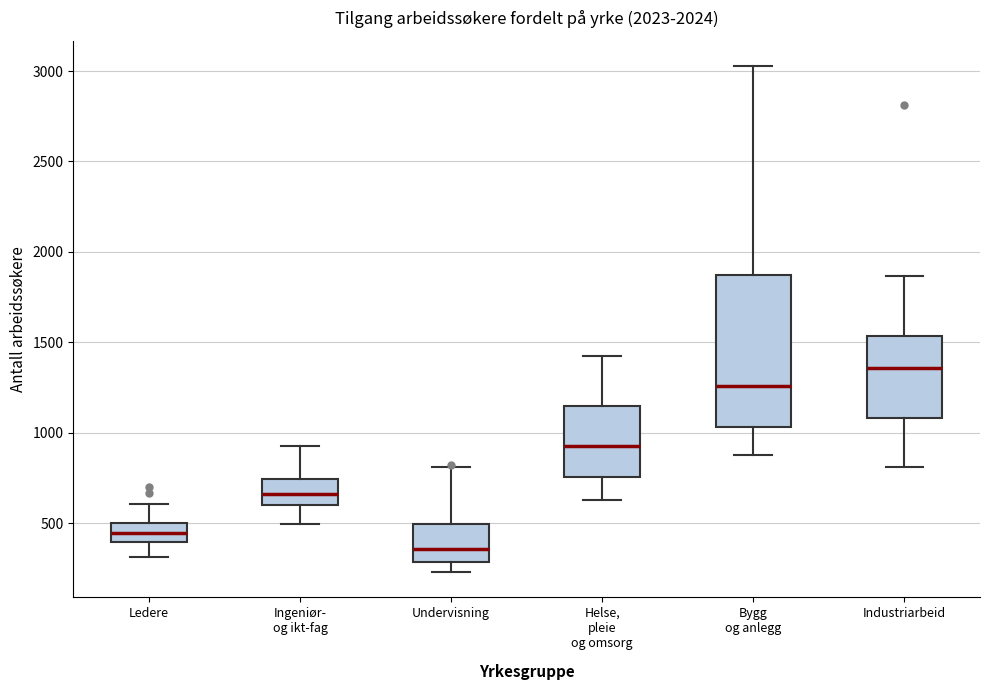

Which box has the lowest median line?

Undervisning